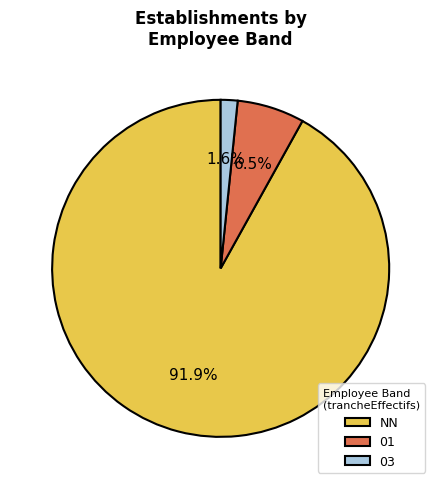

How many slices are in this pie chart?

3